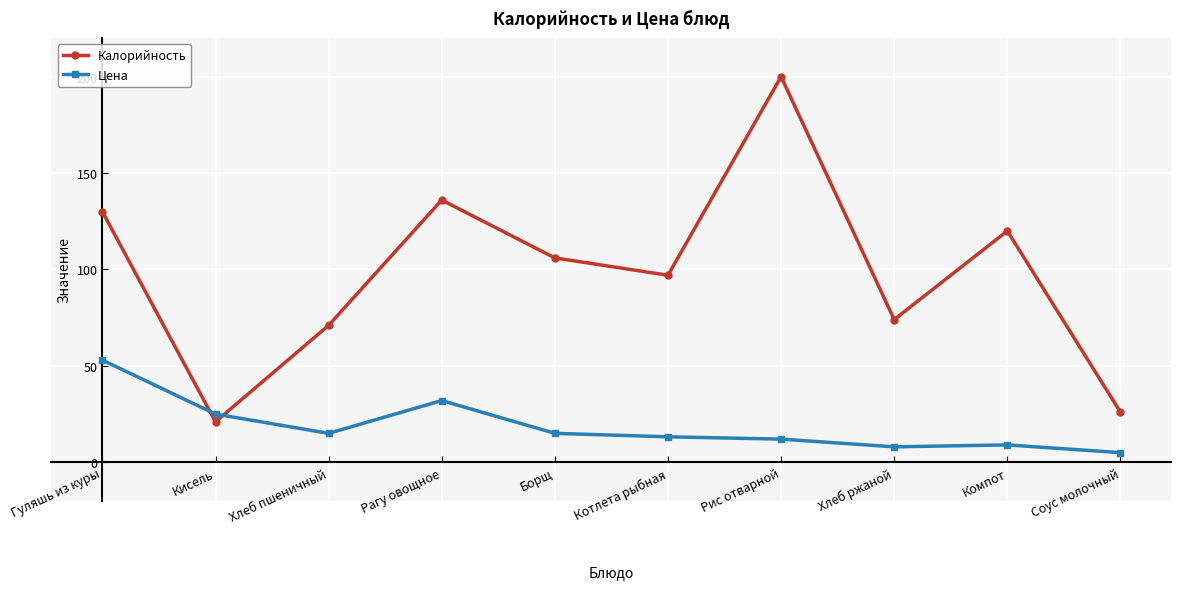

The Цена series shows 12.0 at Рис отварной. True or false?

True